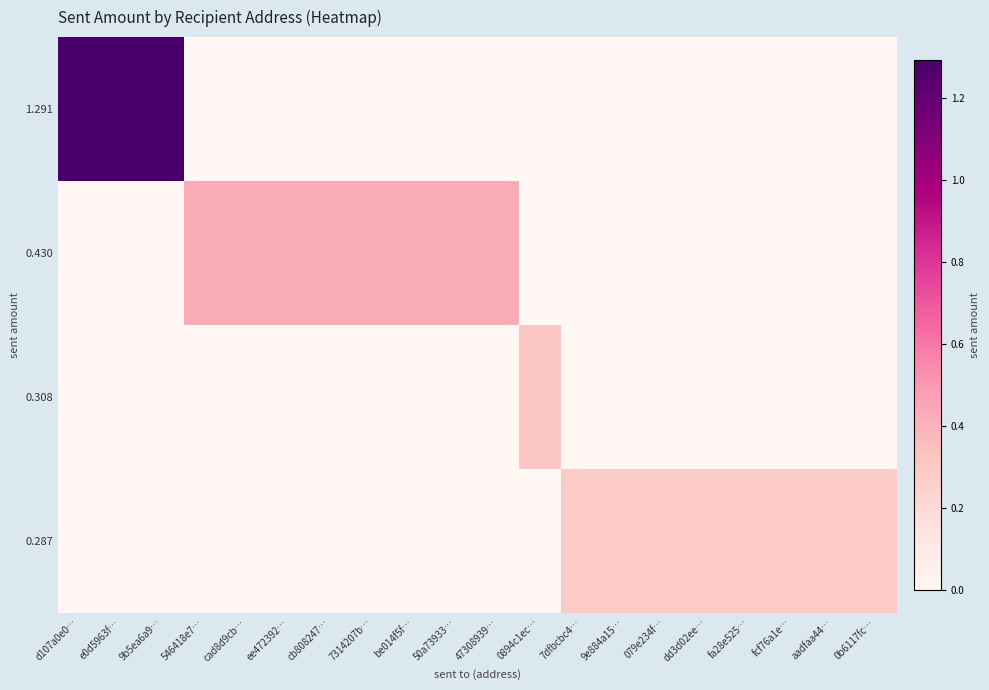

What is the spread (max minus min) of values at d107a0e0…?

1.3